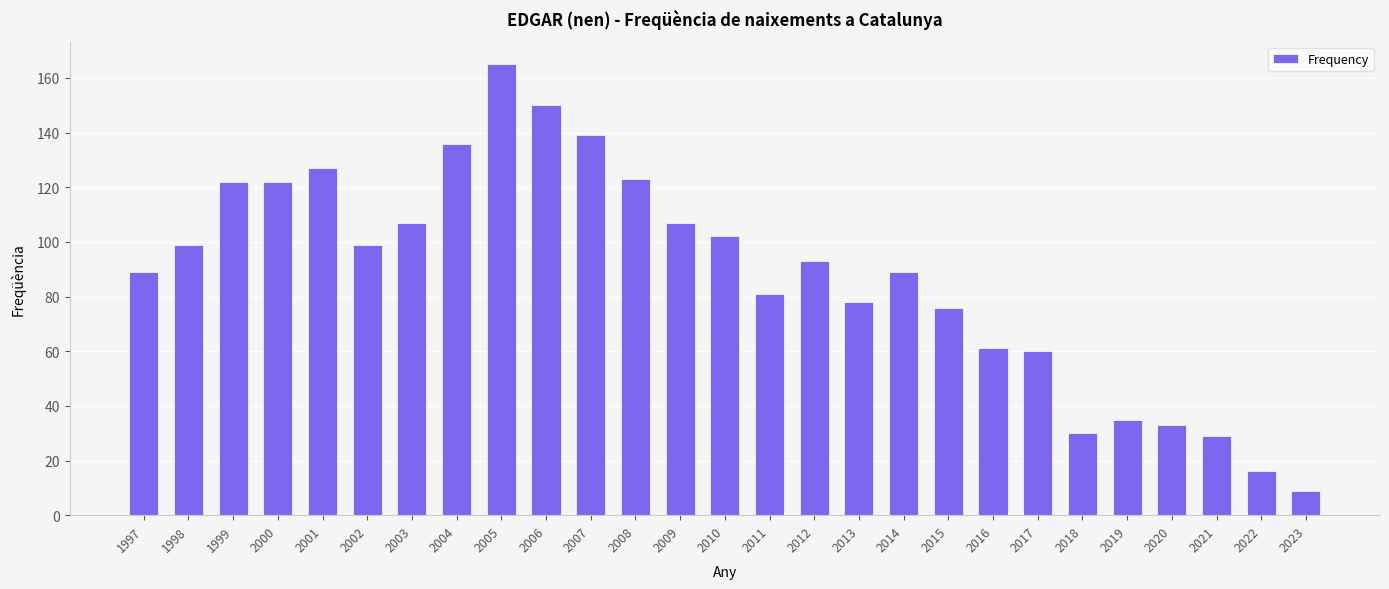

How many data points are less than 93?

13